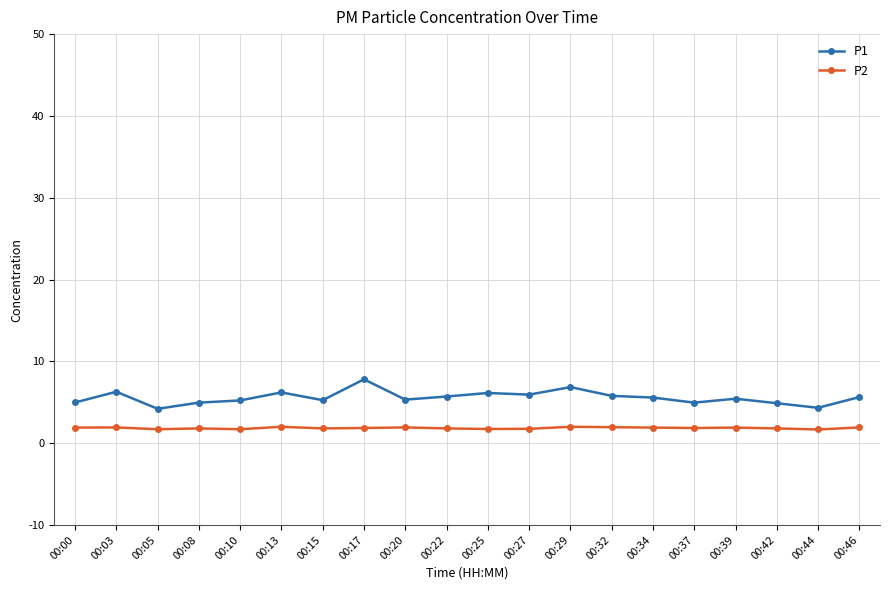

What is the approximate value of P2 at 00:22?

1.8